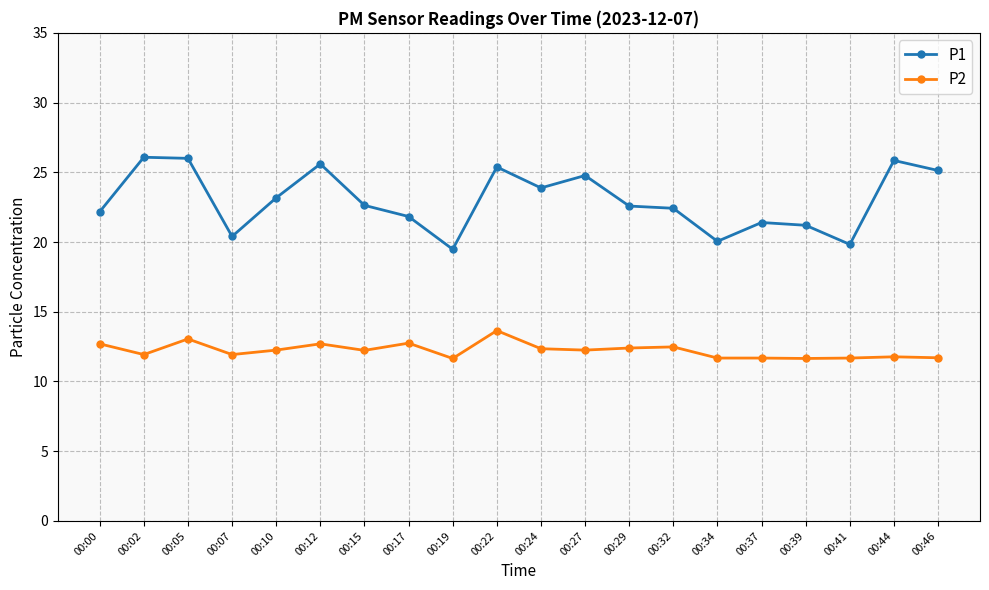

What is the smallest value displayed?

11.7